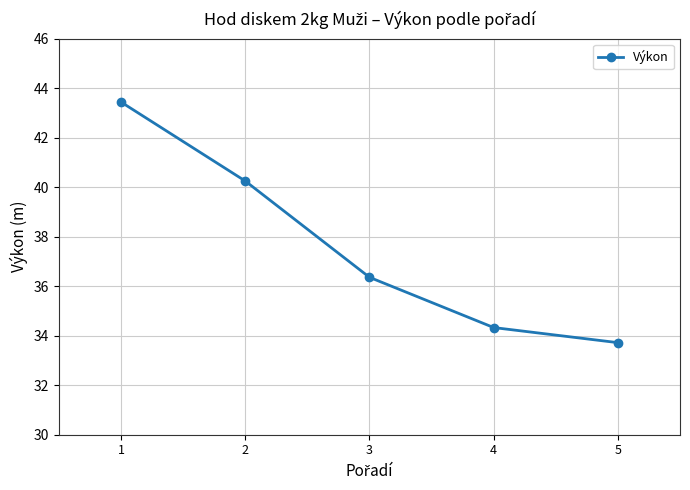

What is the approximate value at 1?

43.4